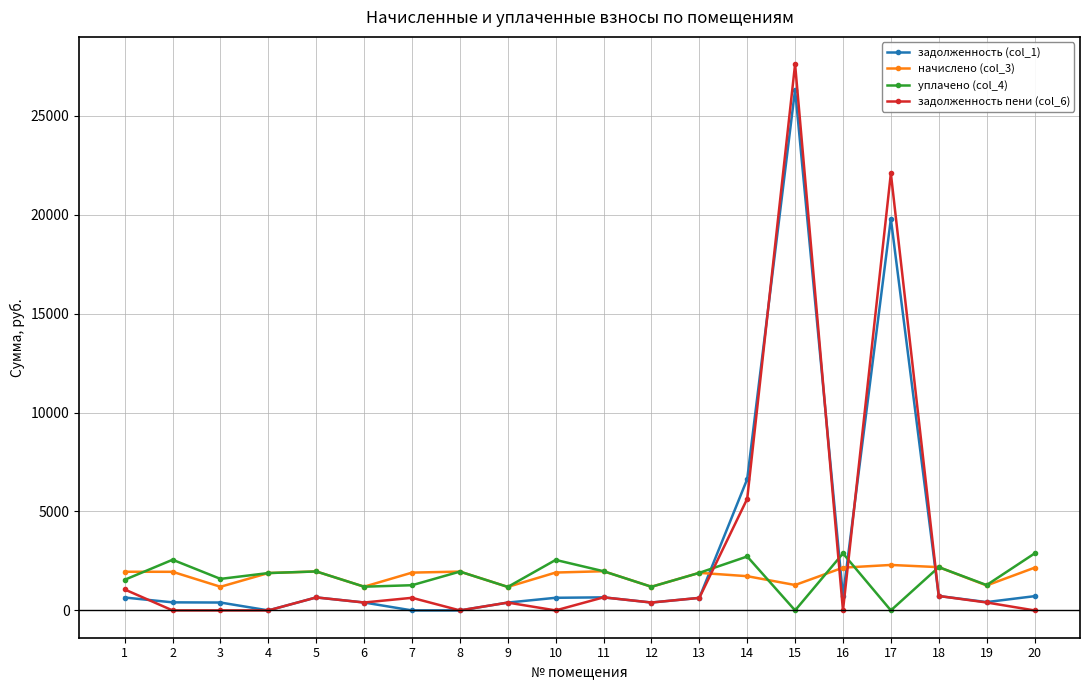

Rank the series by their maximum value, from lowest to highest.

начислено (col_3), уплачено (col_4), задолженность (col_1), задолженность пени (col_6)